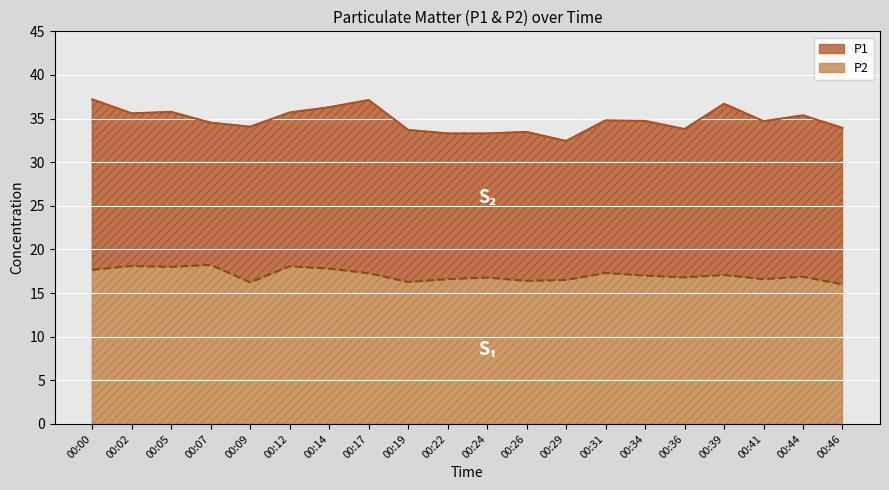

List the series in order of their peak value, lowest first.

P2, P1